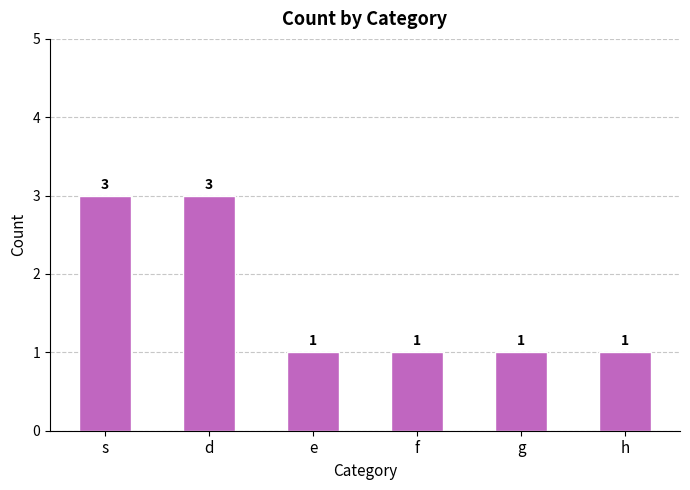

What is the sum of the values at h and g?

2